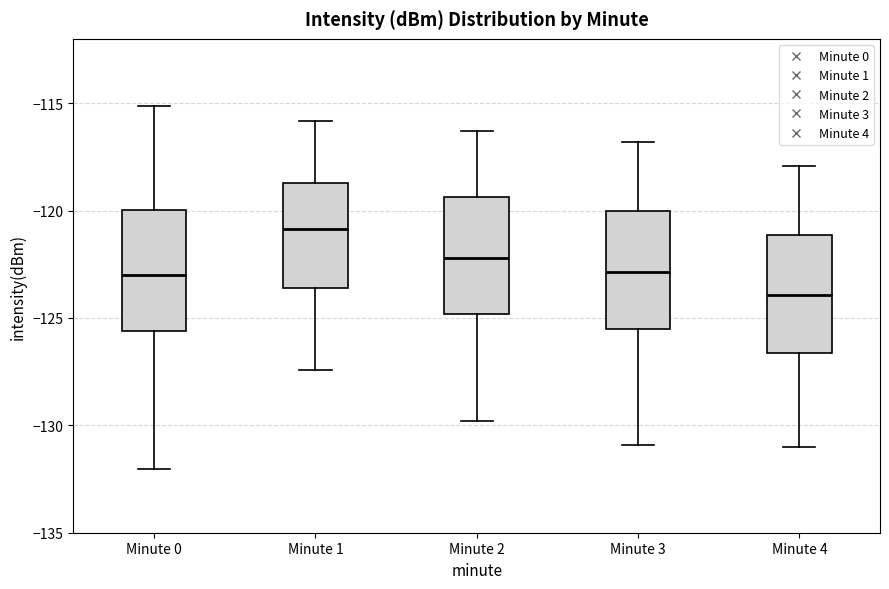

Which box's median line is the lowest?

Minute 4